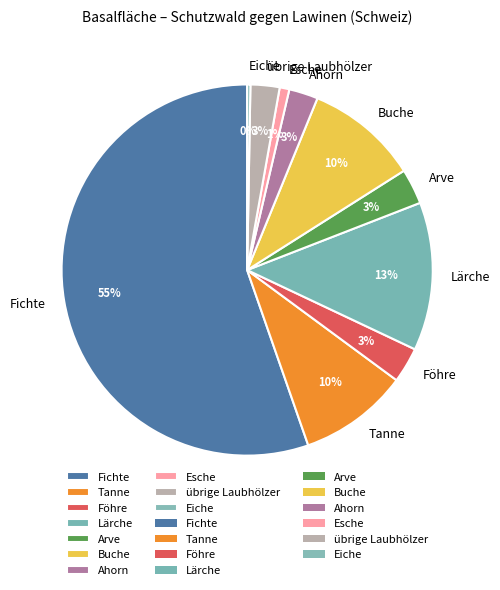

To the nearest percent, what percentage of the pie is übrige Laubhölzer?

3%